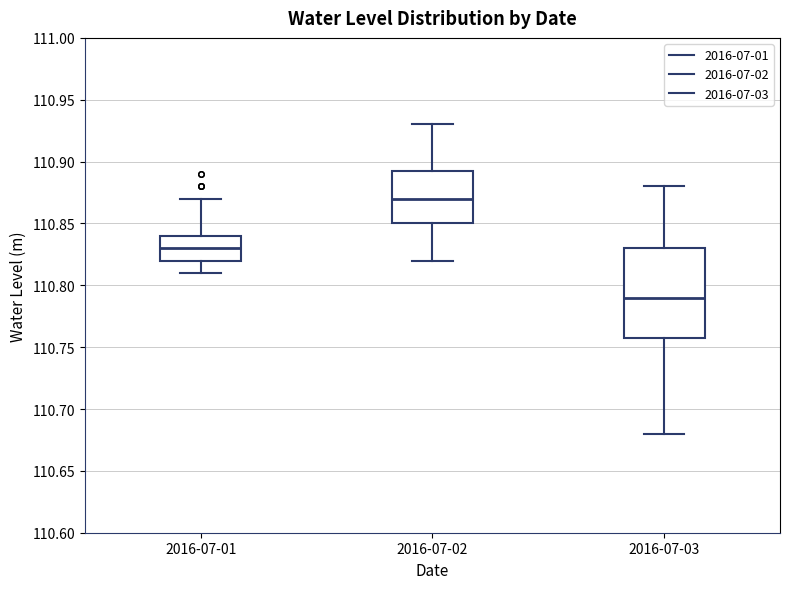

Comparing the boxes themselves (not the whiskers), which one is the tallest?

2016-07-03